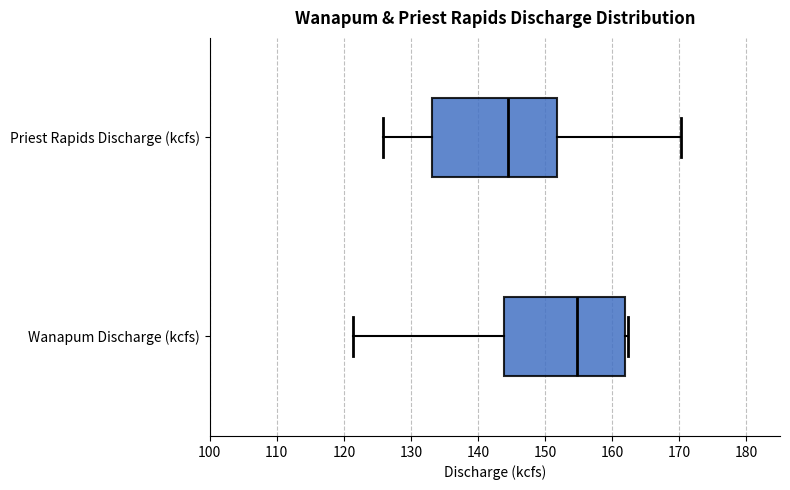

Which box has the furthest to the left median line?

Priest Rapids Discharge (kcfs)